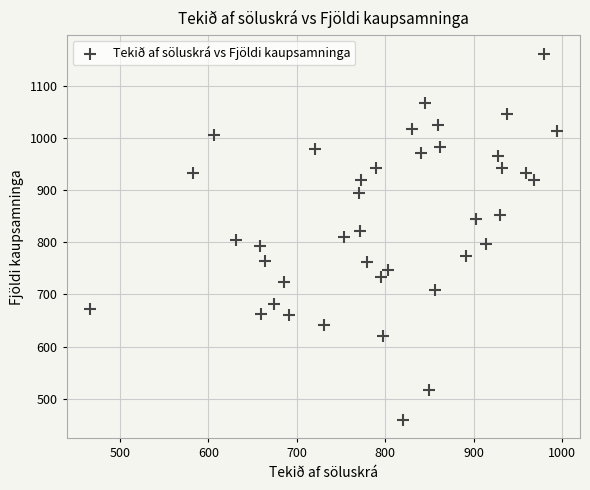

What is the range of Y values (max minus min)?

703